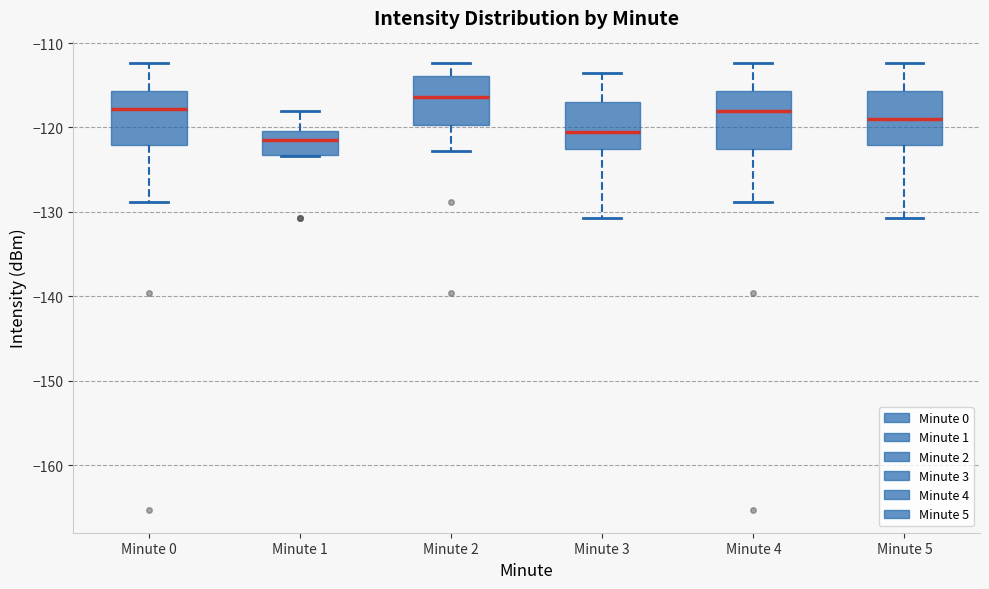

Which box has the highest median line?

Minute 2